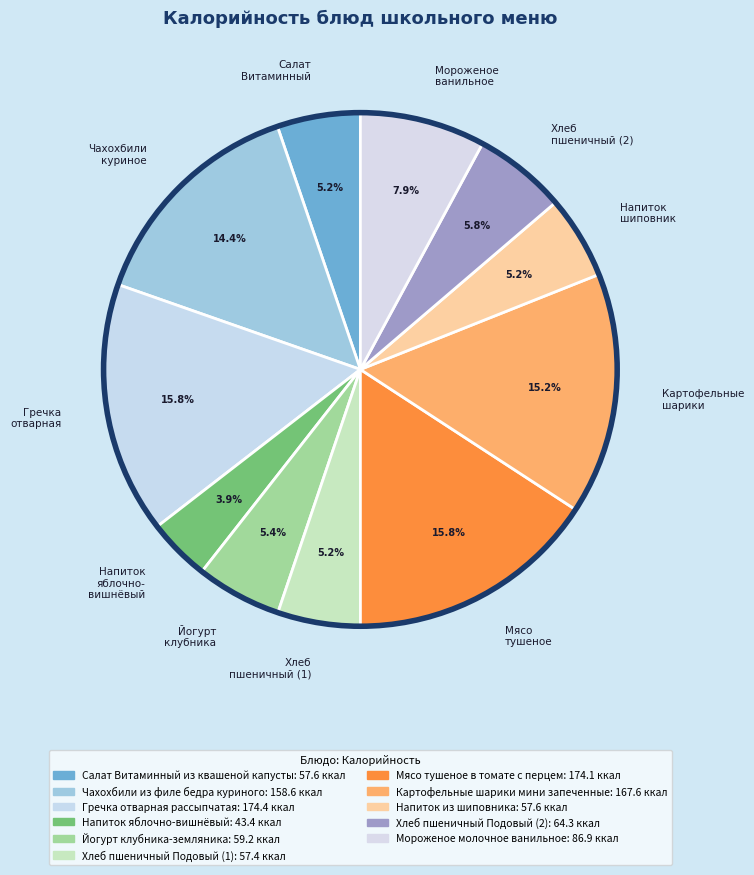

Between Напиток шиповник and Напиток яблочно- вишнёвый, which is larger?

Напиток шиповник